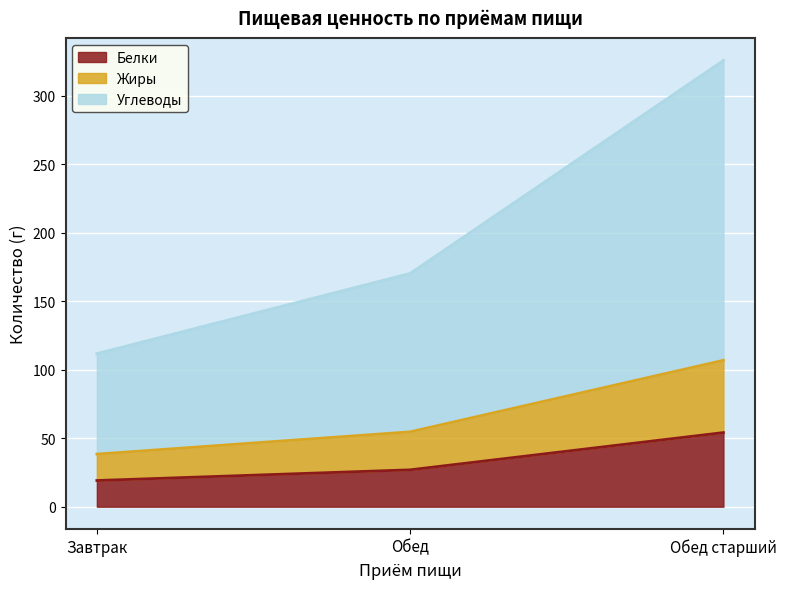

Which has a higher value, Обед or Обед старший?

Обед старший